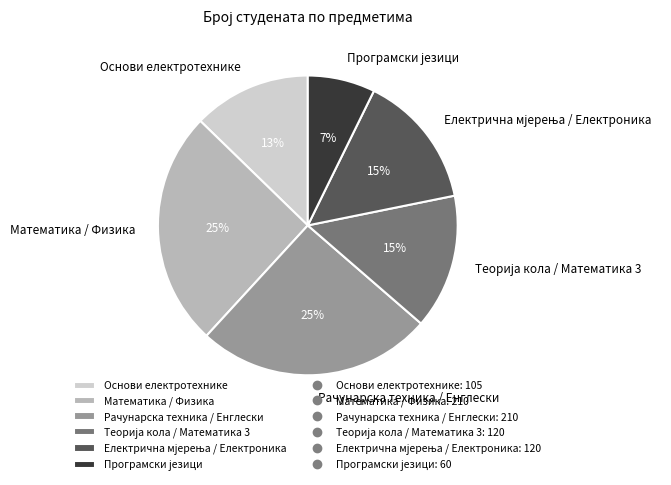

True or false: Рачунарска техника / Енглески accounts for 25% of the total.

True